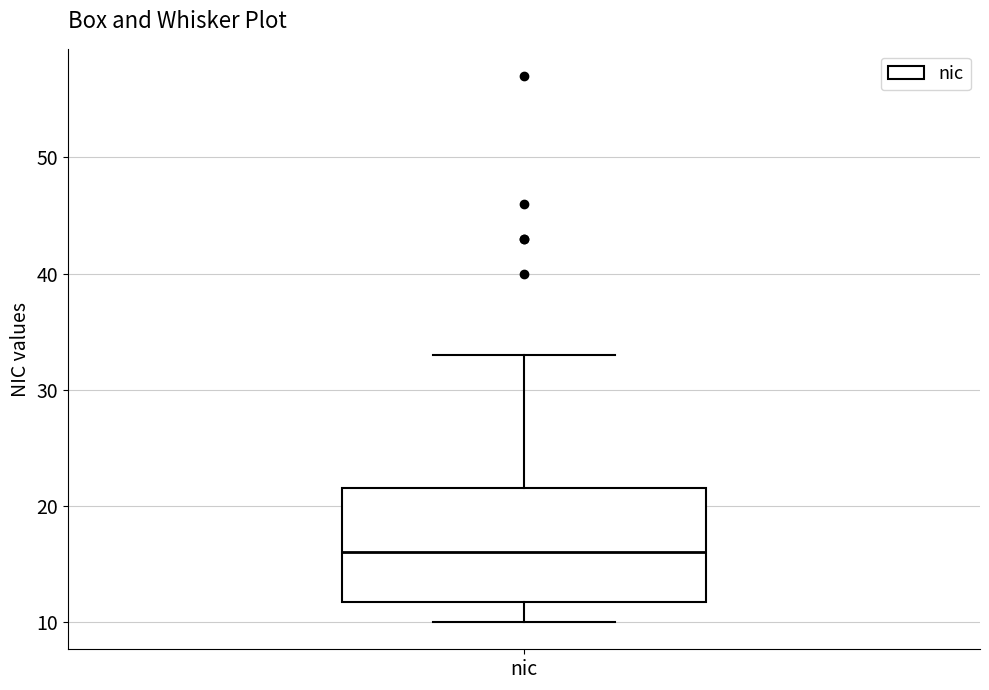

Transcribe this box plot: give where the median line is, the range the box spans, and where the two whiskers end, as read against the y-axis. The values are not printed on the chart, so give them approximately, as read against the axis.

median 16, box 12 to 22, whiskers 10 to 33